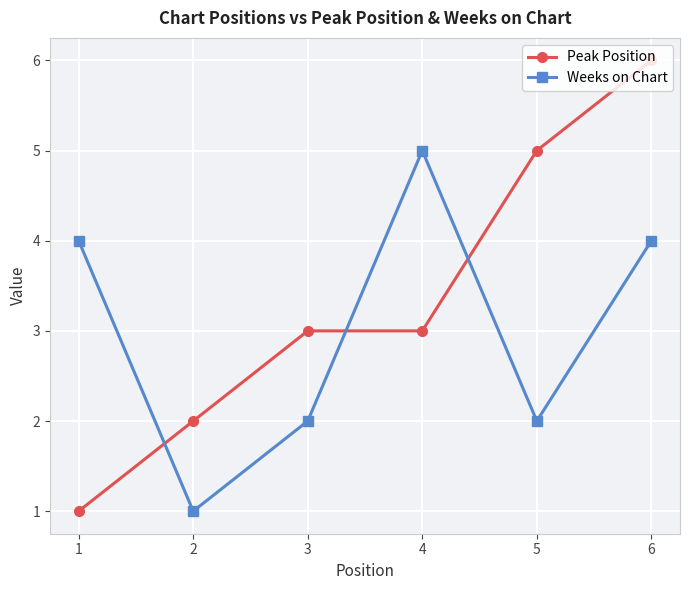

After their last crossing, which series has the higher values: Peak Position or Weeks on Chart?

Peak Position